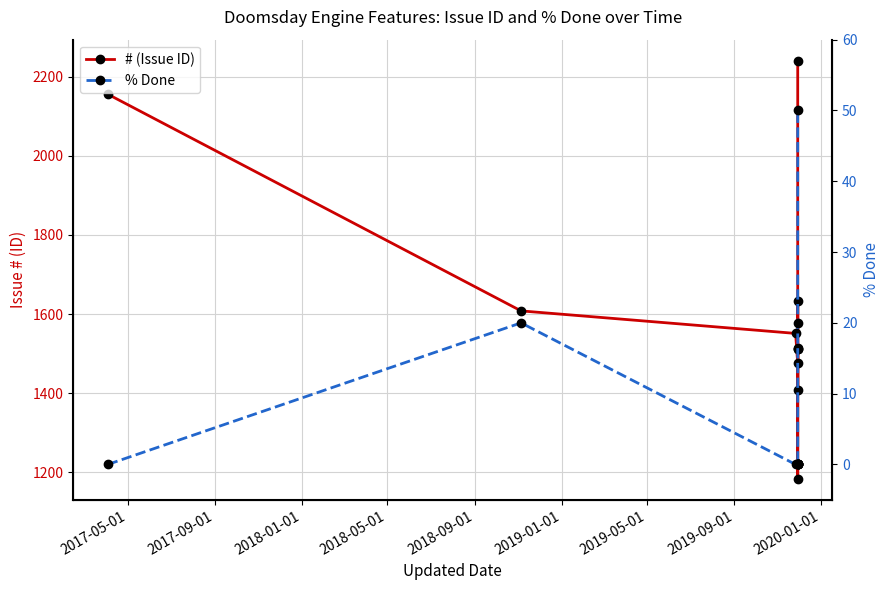

Is the value of % Done at 2019-09-01 greater than the value of # (Issue ID) at 2020-01-01?

No